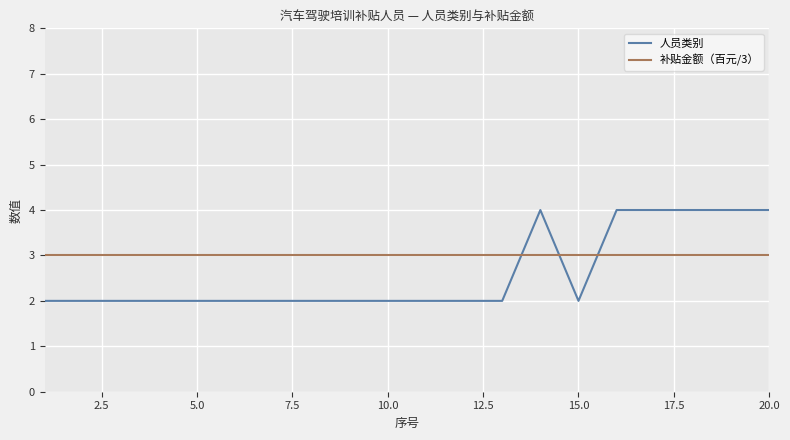

Which series has the widest spread of values?

人员类别